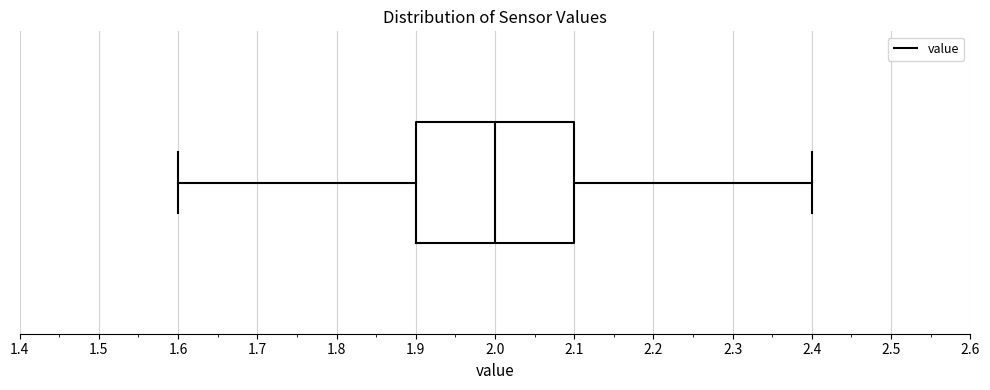

Where does the left whisker of the box end on the x-axis? The values are not printed on the chart, so give them approximately, as read against the axis.

1.6